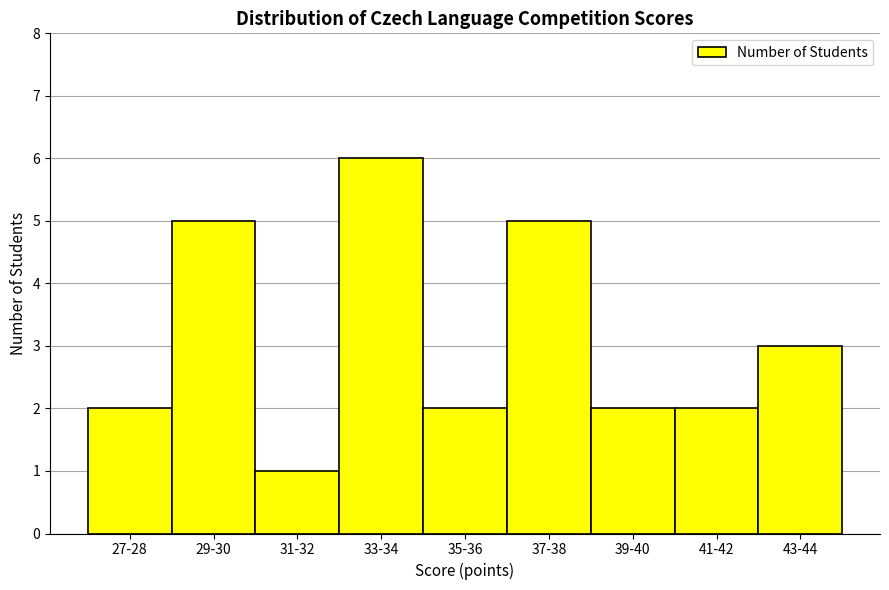

Reading left to right, extract all data points from this chart.

27-28=2	29-30=5	31-32=1	33-34=6	35-36=2	37-38=5	39-40=2	41-42=2	43-44=3